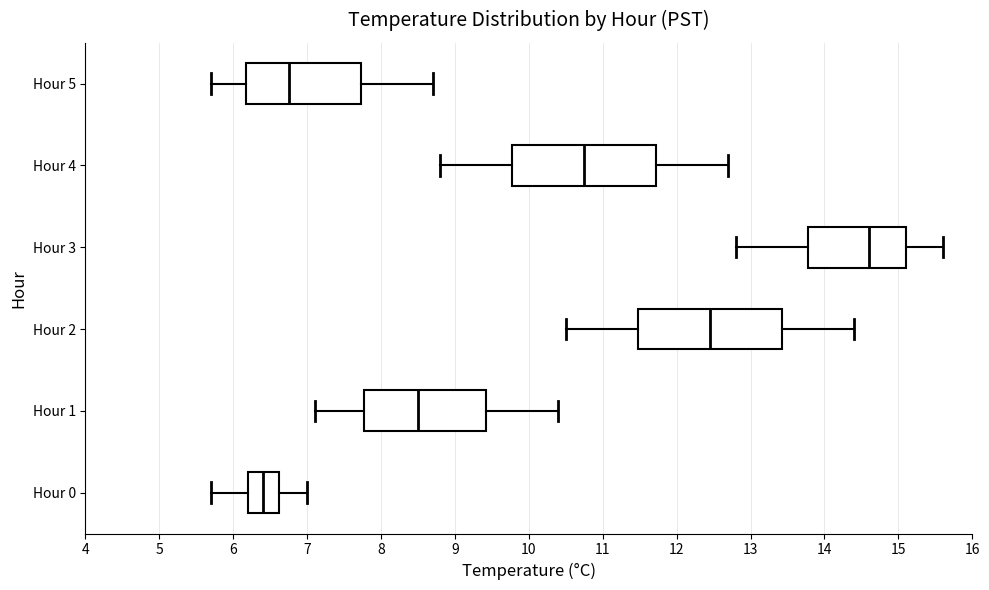

Which box's median line is the furthest to the right?

Hour 3